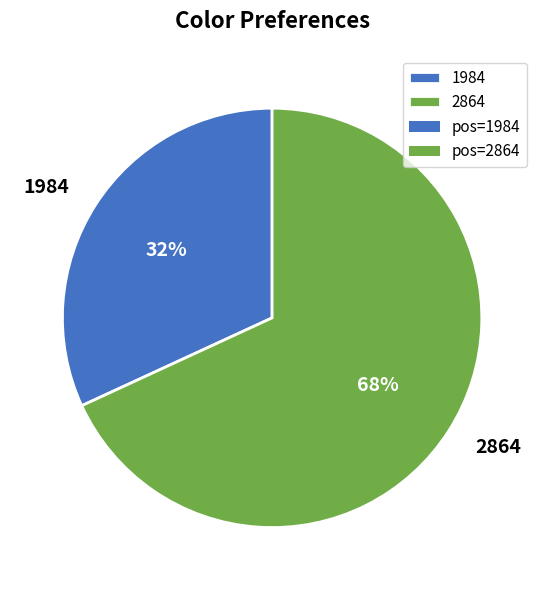

Which category accounts for the majority?

2864